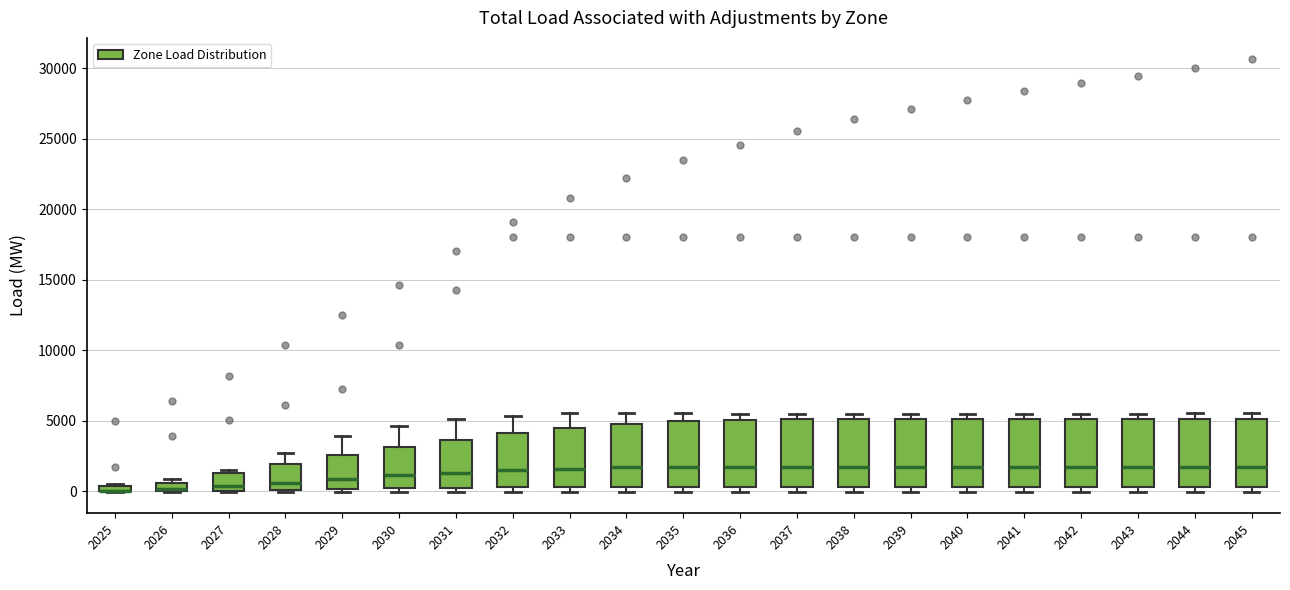

Where is the upper edge of the box at x = 2039 on the y-axis? The values are not printed on the chart, so give them approximately, as read against the axis.

5000